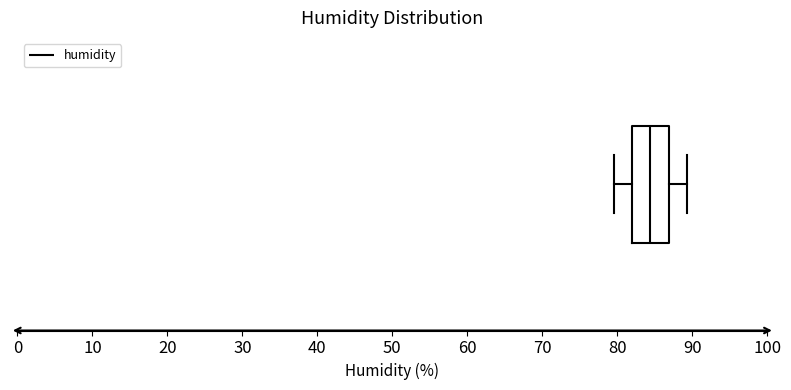

Read this box plot against the x-axis: the position of the median line, the range covered by the box, and the ends of both whiskers. The values are not printed on the chart, so give them approximately, as read against the axis.

median 84, box 82 to 87, whiskers 80 to 89